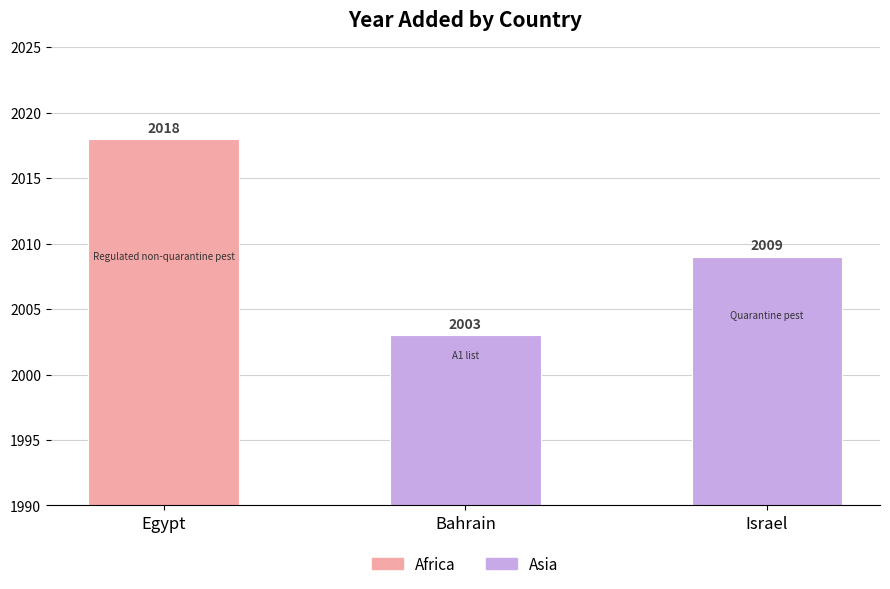

At which label does the data first exceed 2009?

Egypt